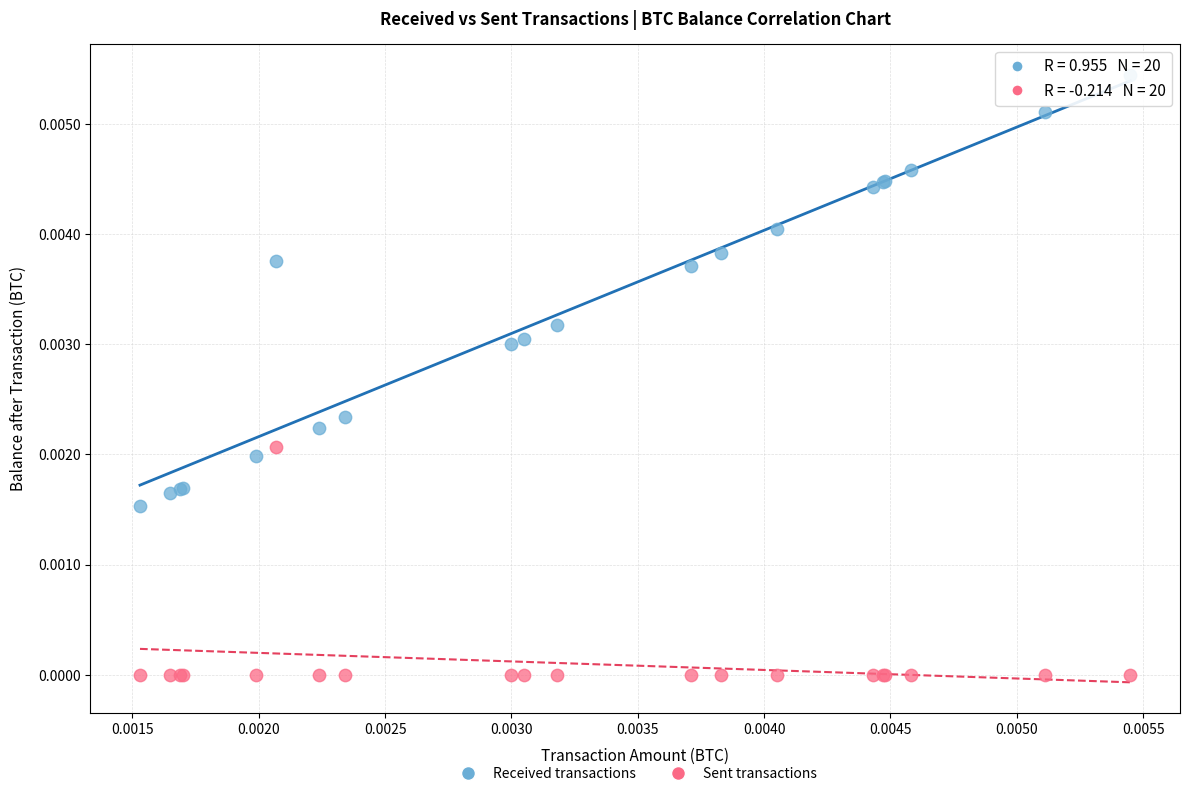

What are all the series names shown in the legend?

Received transactions, Sent transactions